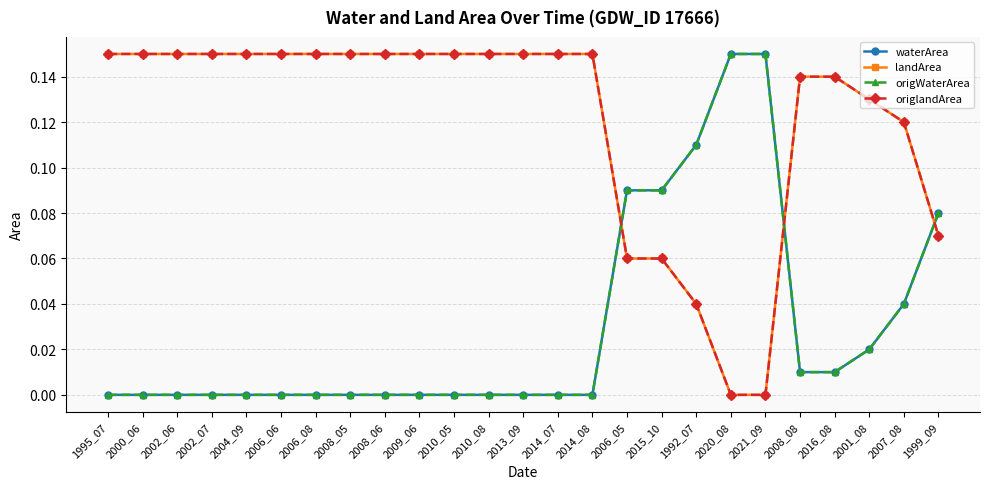

Is this an area chart (filled region under the line)?

No